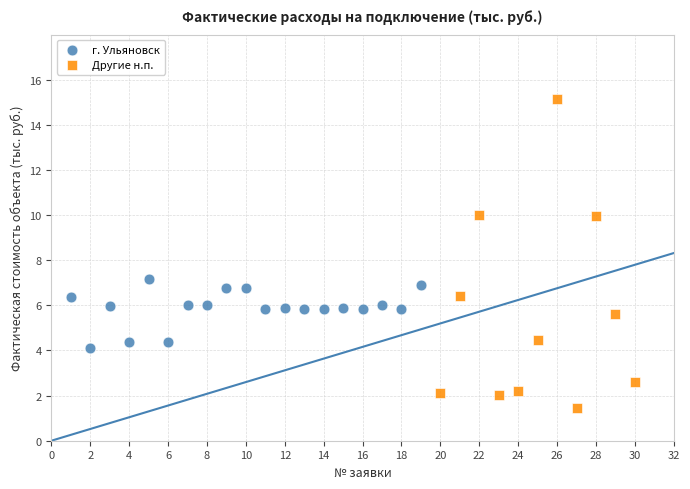

Which series has the widest spread of Y values?

Другие н.п.